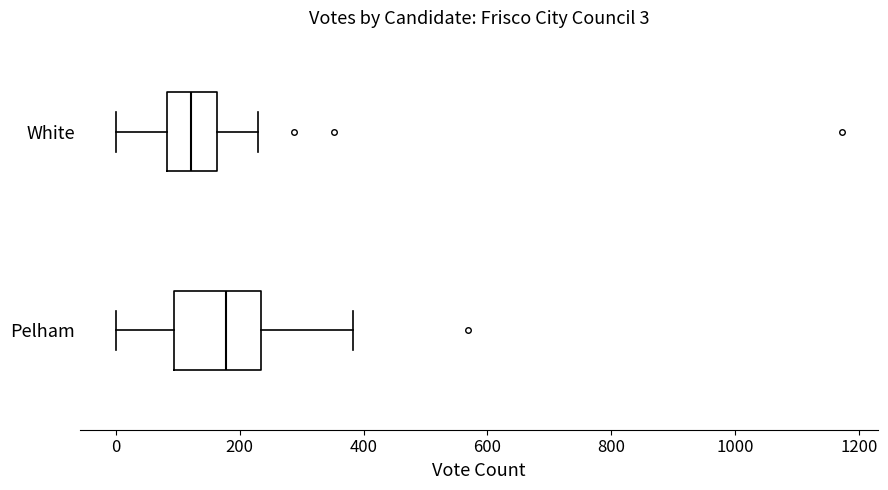

Which box's median line is the furthest to the left?

White